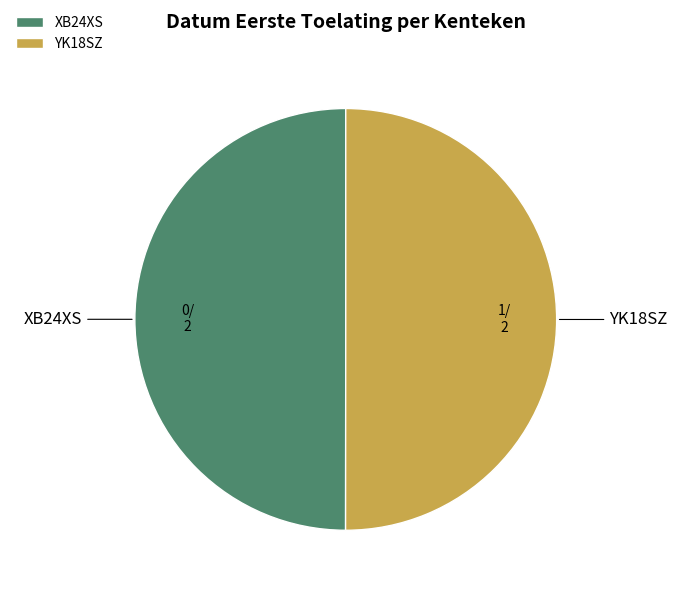

True or false: XB24XS accounts for 50% of the total.

True